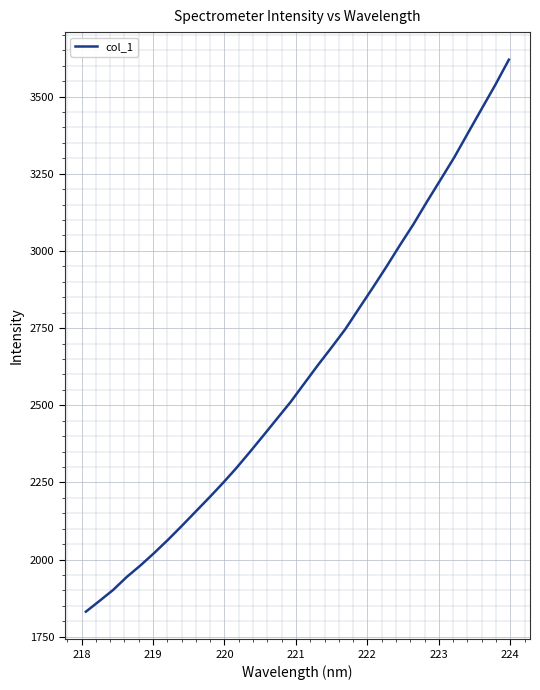

What is the minimum value shown in the chart?

1831.2